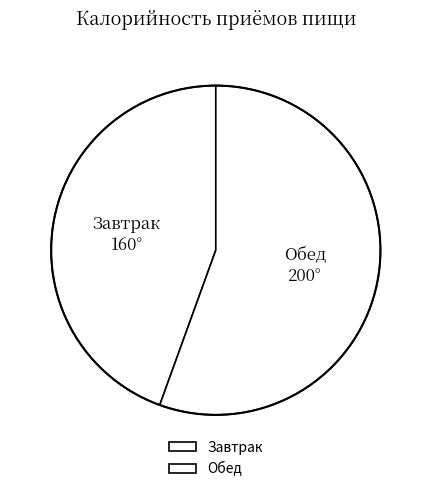

What is the ratio of the value at Обед to the value at Завтрак?

1.2